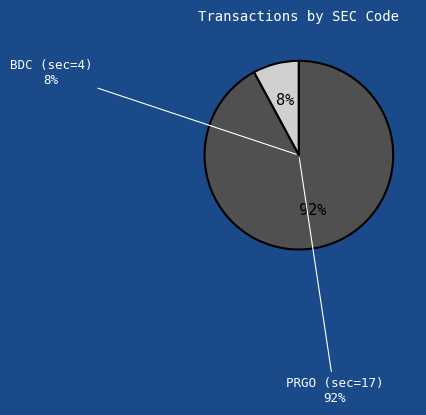

To the nearest percent, what is the difference between the sec=17 and sec=4 slice percentages?

84%